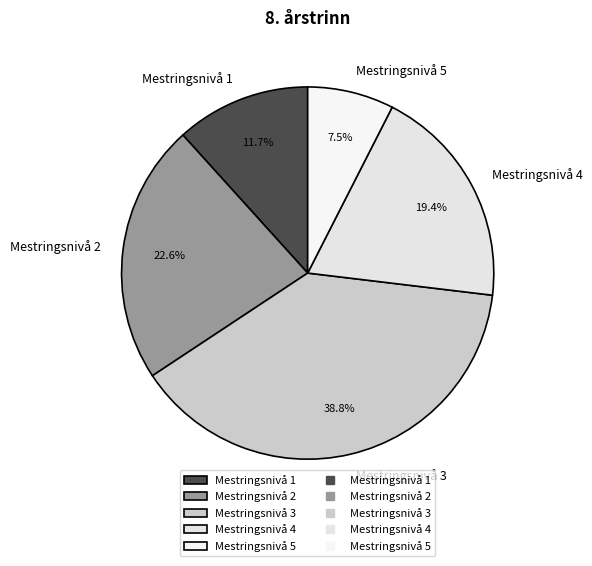

What percentage is the Mestringsnivå 1 slice, to the nearest percent?

12%